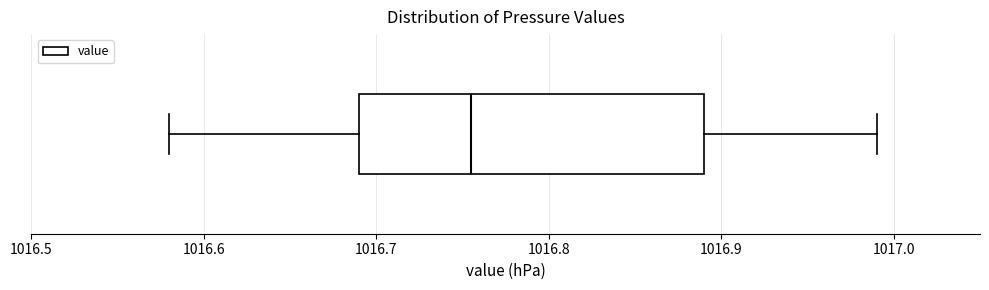

Transcribe this box plot: give where the median line is, the range the box spans, and where the two whiskers end, as read against the x-axis. The values are not printed on the chart, so give them approximately, as read against the axis.

median 1016.76, box 1016.69 to 1016.89, whiskers 1016.58 to 1016.99